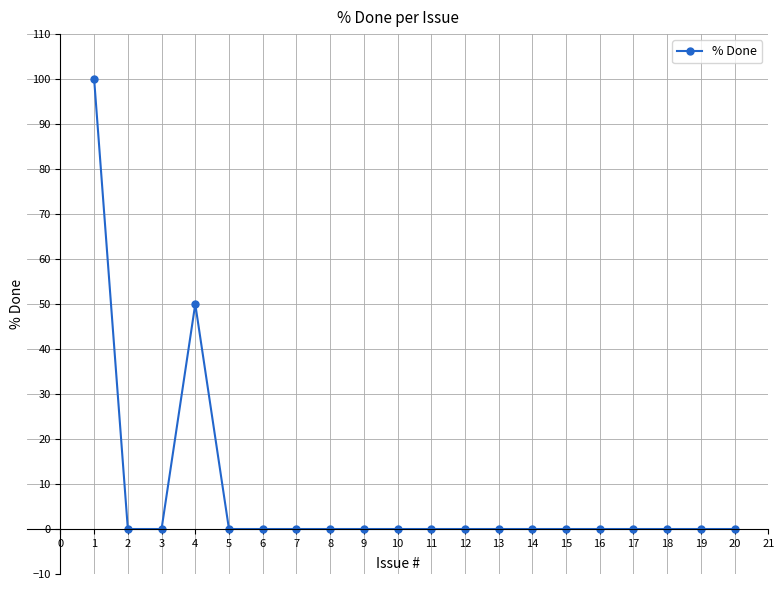

True or false: the data has more than 0 interior local peaks.

True